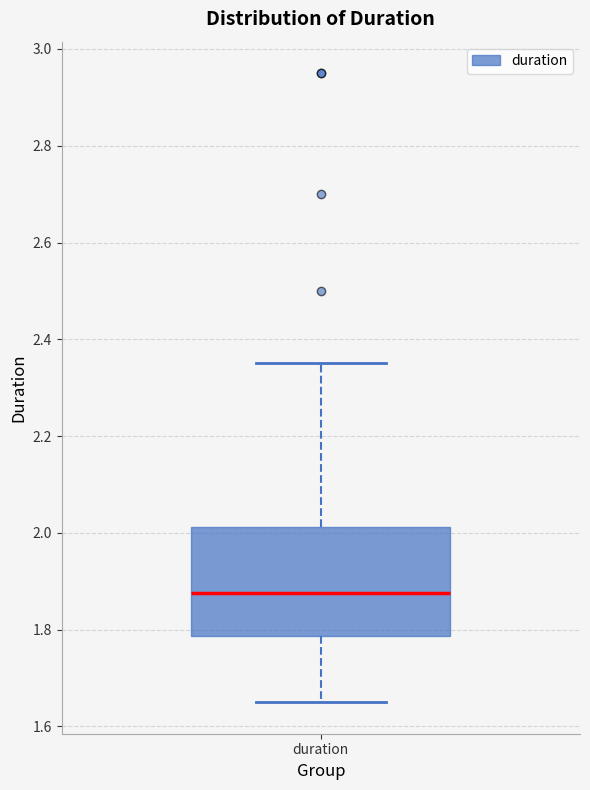

Read this box plot against the y-axis: the position of the median line, the range covered by the box, and the ends of both whiskers. The values are not printed on the chart, so give them approximately, as read against the axis.

median 1.88, box 1.78 to 2.02, whiskers 1.66 to 2.36